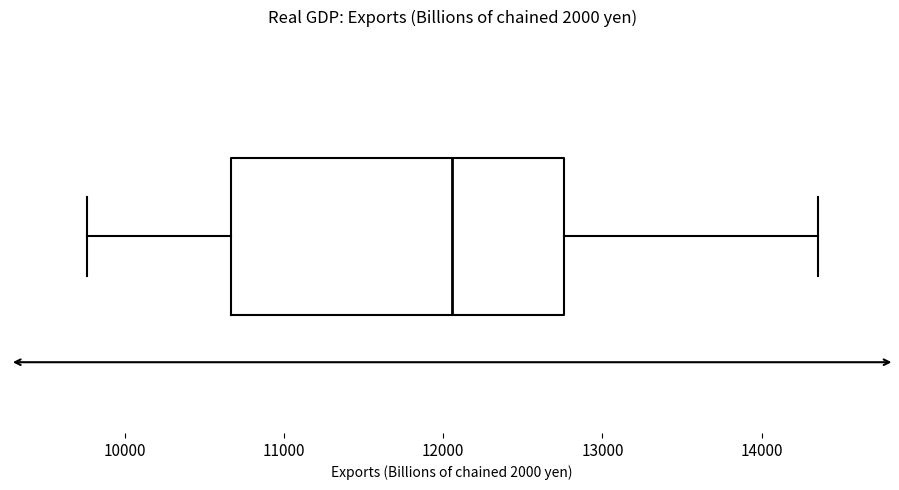

Where does the median line of the box sit on the x-axis? The values are not printed on the chart, so give them approximately, as read against the axis.

12100